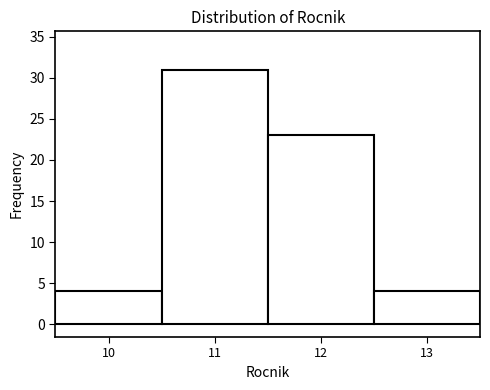

Reading left to right, list all the values displayed in this chart.

10=4	11=31	12=23	13=4